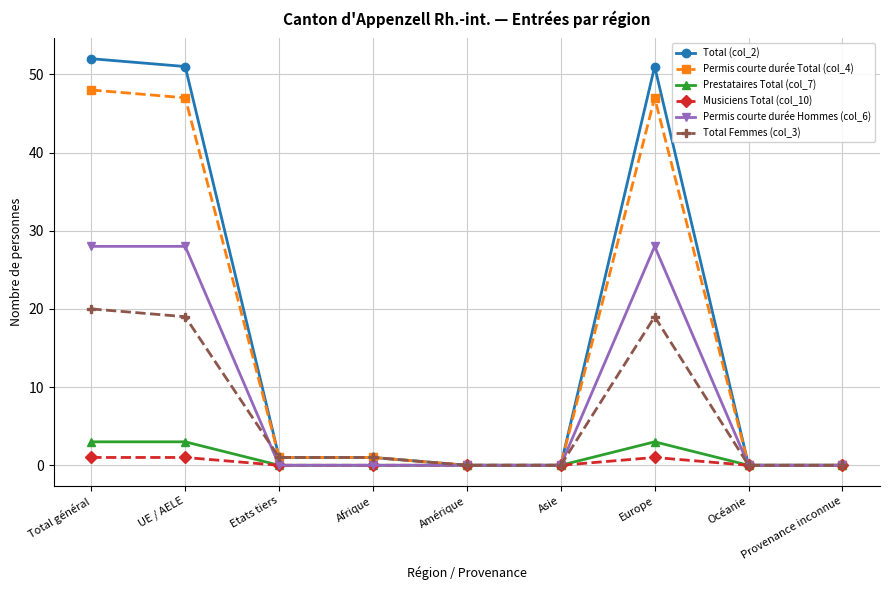

What is the maximum value shown in the chart?

52